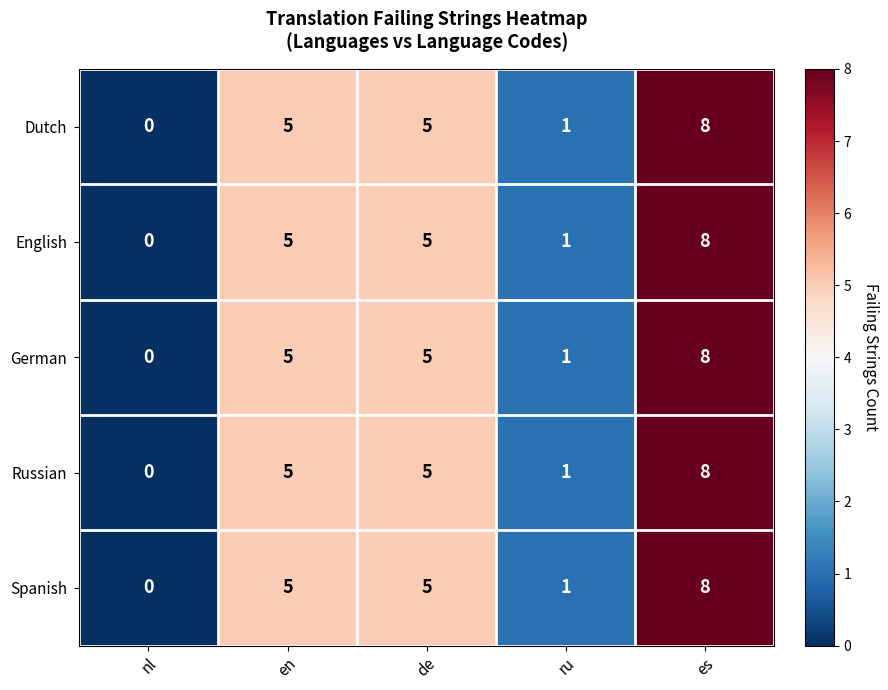

Which category has the highest value in the Spanish series?

es